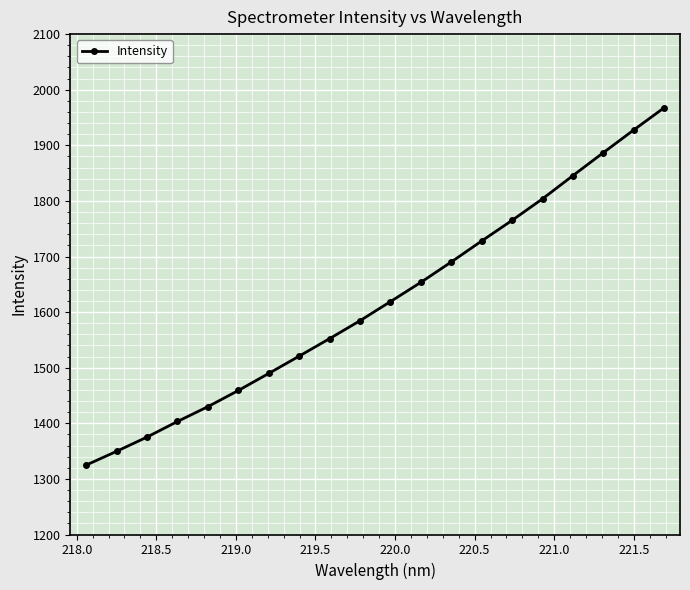

What is the greatest value displayed?

1967.5